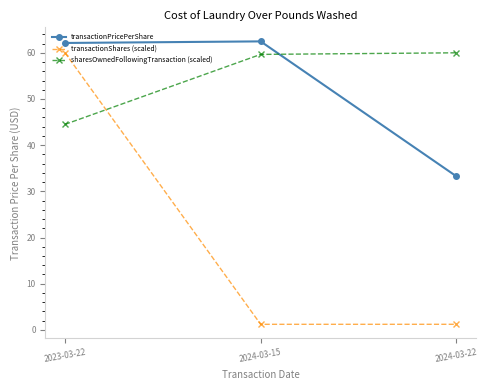

What is the difference between the maximum and minimum values in the transactionShares (scaled) series?

58.8